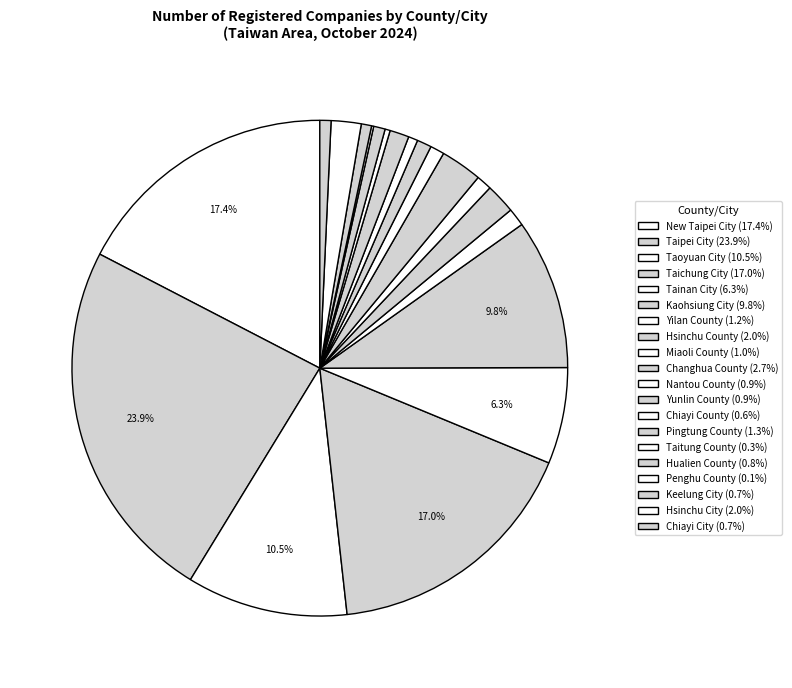

What percentage is NOT represented by Hualien County?

99.2%